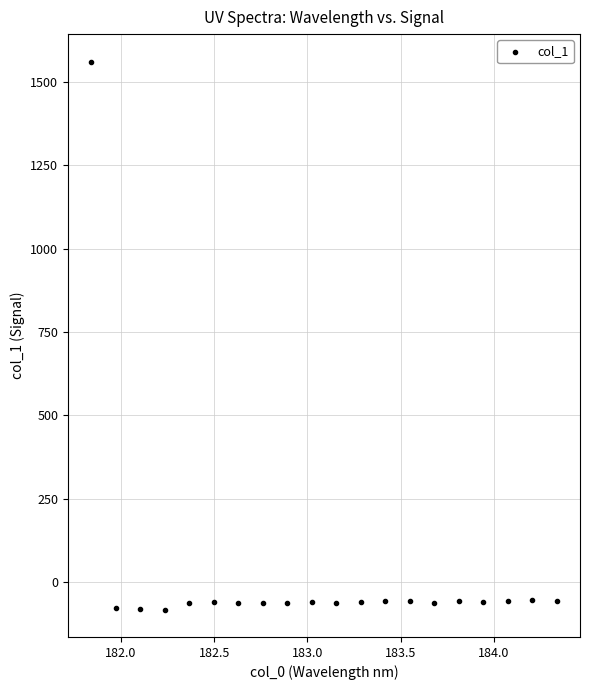

What is the range of Y values (max minus min)?

1644.6